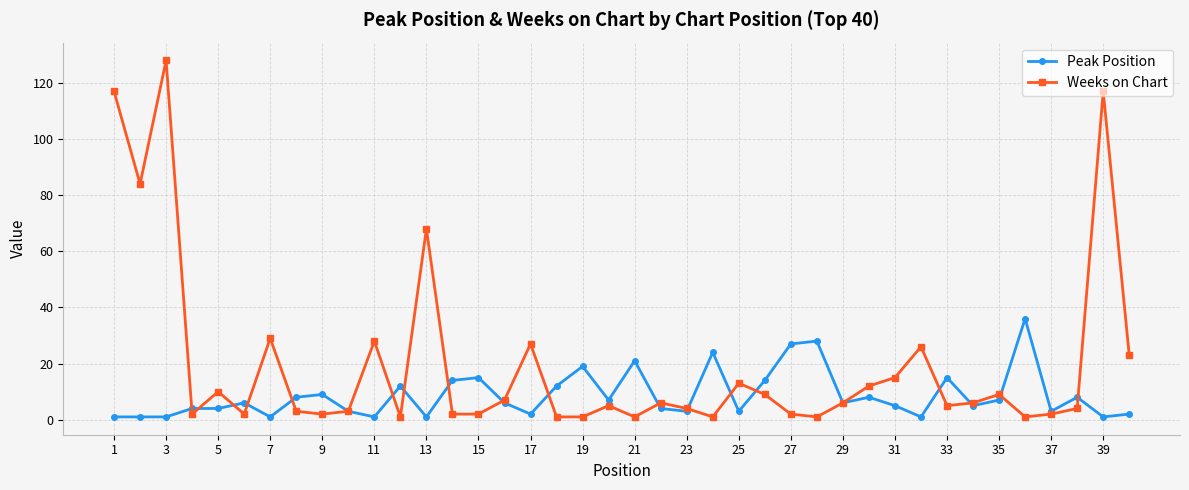

Which series ends up on top after the final intersection of Peak Position and Weeks on Chart?

Weeks on Chart